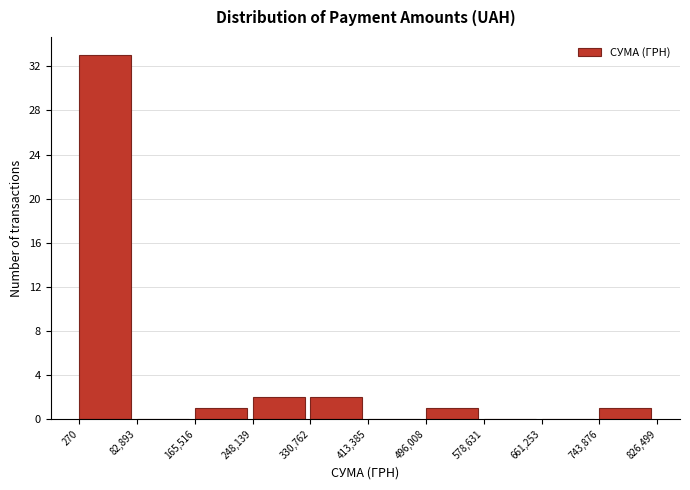

Reading left to right, transcribe this chart: for each bar, give the range it covers on the x-axis and its height. The values are not printed on the chart, so give them approximately, as read against the axis.

270 to 82,893: 33
82,893 to 165,516: 0
165,516 to 248,139: 1
248,139 to 330,762: 2
330,762 to 413,385: 2
413,385 to 496,008: 0
496,008 to 578,631: 1
578,631 to 661,253: 0
661,253 to 743,876: 0
743,876 to 826,499: 1